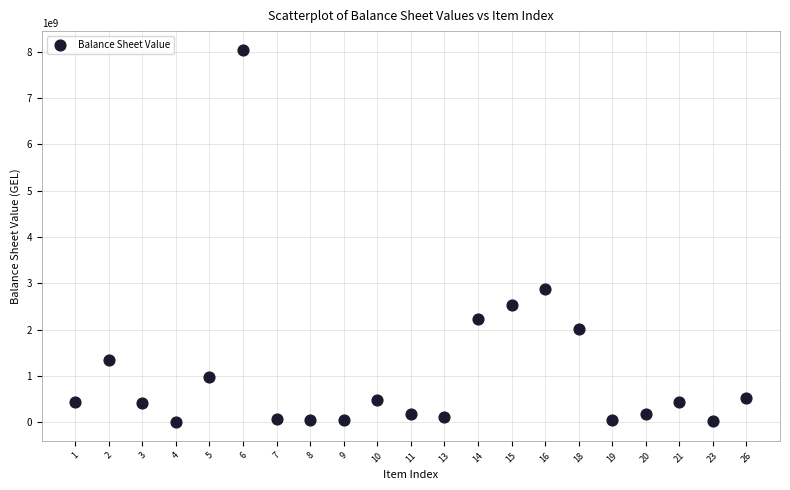

What Y value in the scatter plot is closest to 4020263636?

2872202809.9